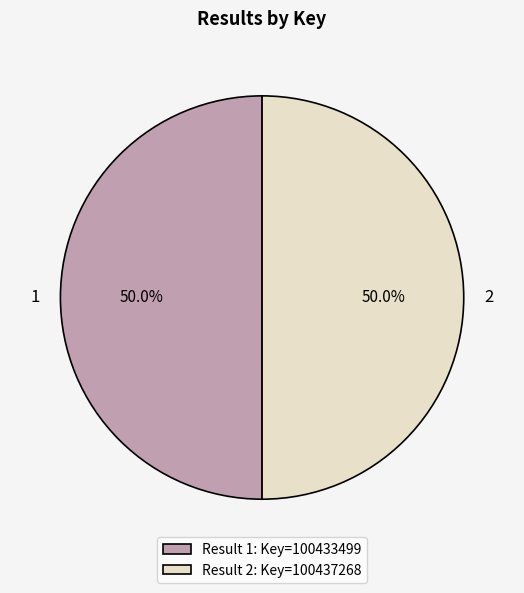

Do 2 and 1 together represent more than half of the pie?

Yes